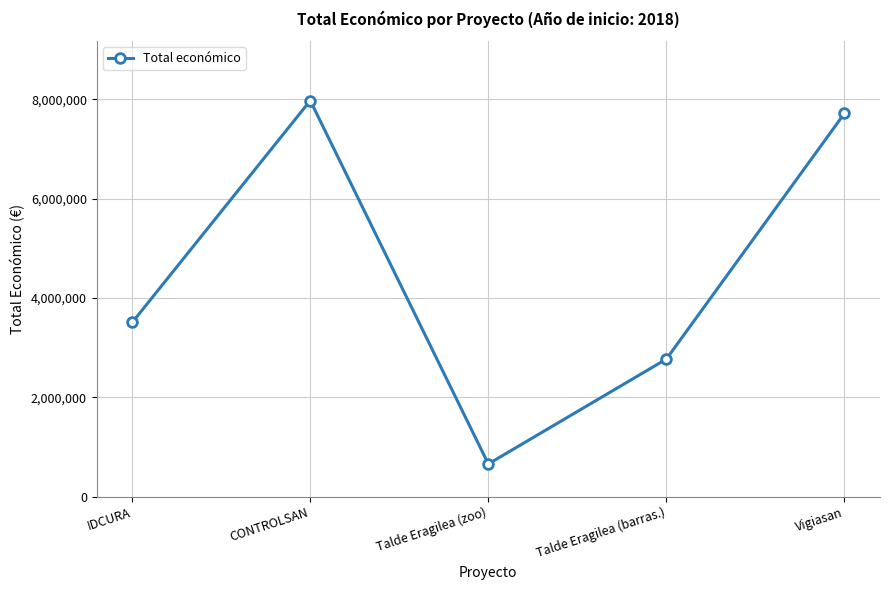

Rank the categories by value from highest to lowest.

CONTROLSAN, Vigiasan, IDCURA, Talde Eragilea (barras.), Talde Eragilea (zoo)